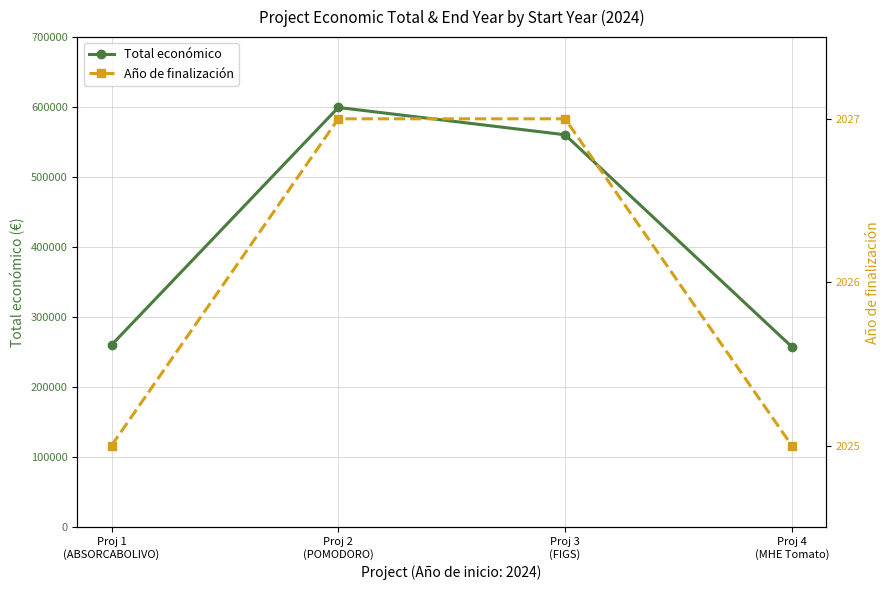

What position from the right is Proj 4
(MHE Tomato)?

1